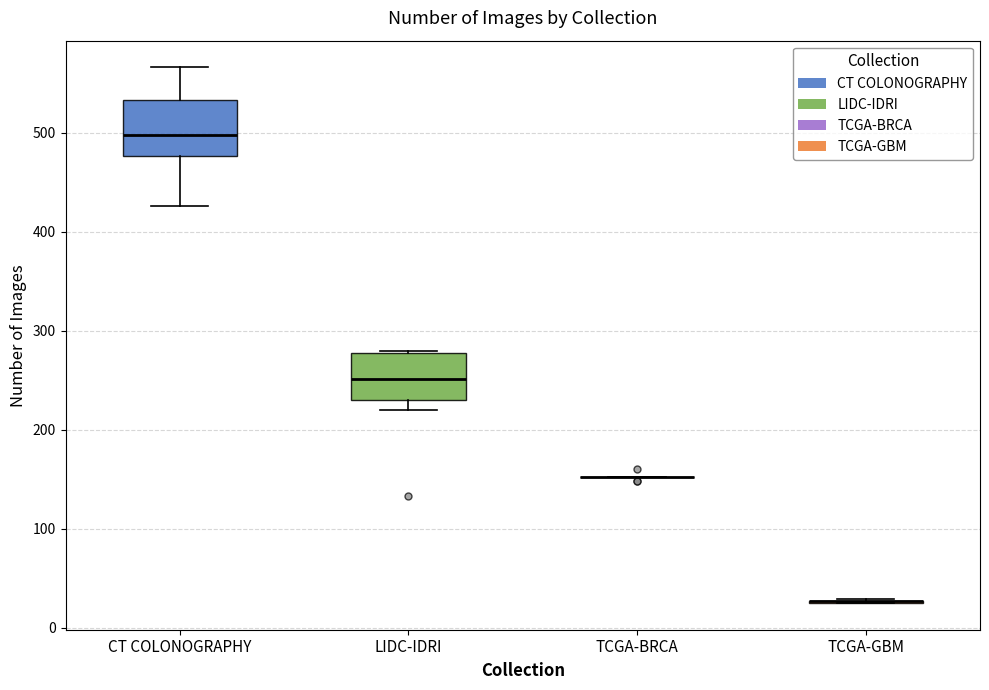

Reading left to right, read every box against the y-axis: the position of its median line, the range the box covers, and the ends of its whiskers. The values are not printed on the chart, so give them approximately, as read against the axis.

CT COLONOGRAPHY: median 500, box 480 to 530, whiskers 430 to 570
LIDC-IDRI: median 250, box 230 to 280, whiskers 220 to 280
TCGA-BRCA: box collapsed to a line at 150, whiskers 150 to 150
TCGA-GBM: box collapsed to a line at 30, whiskers 30 to 30